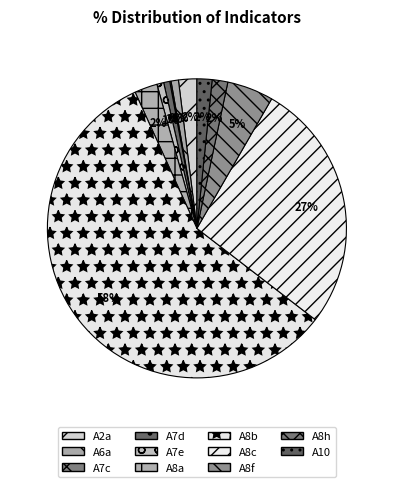

Which slice represents more than half of the pie?

A8b